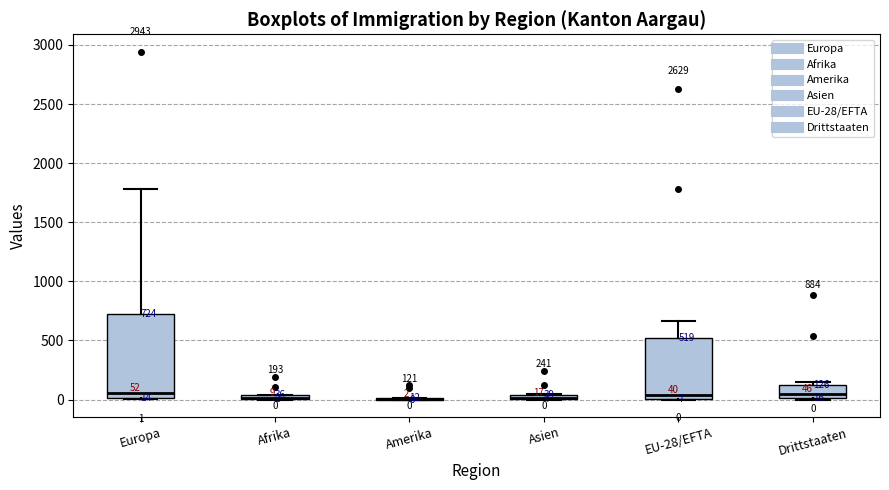

Comparing the boxes themselves (not the whiskers), which one is the tallest?

Europa